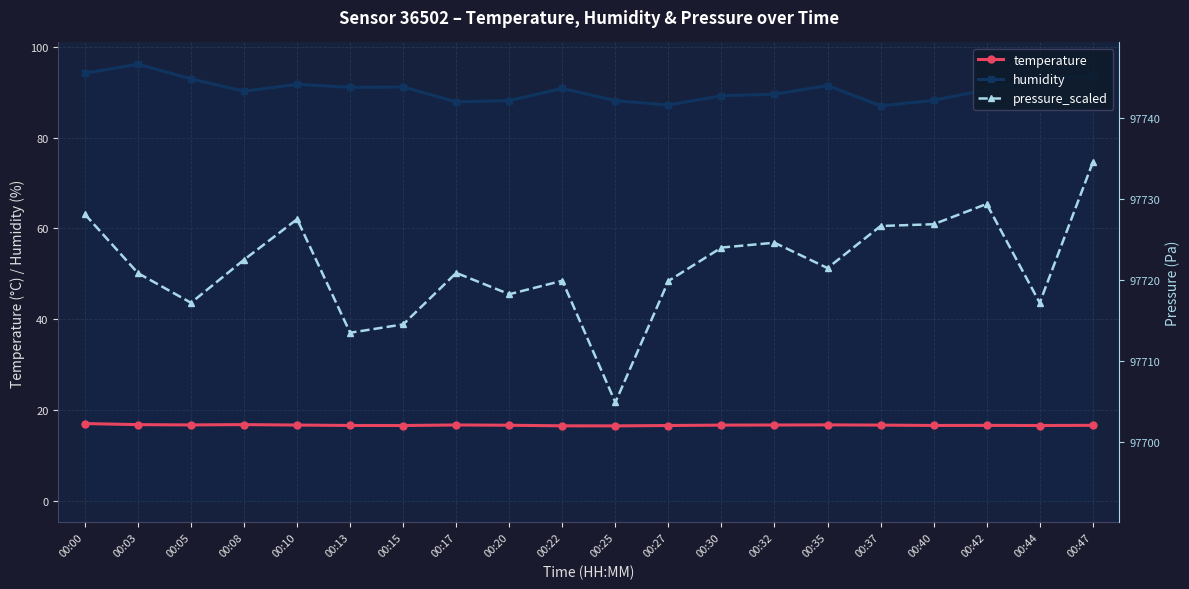

What are all the series names shown in the legend?

temperature, humidity, pressure_scaled